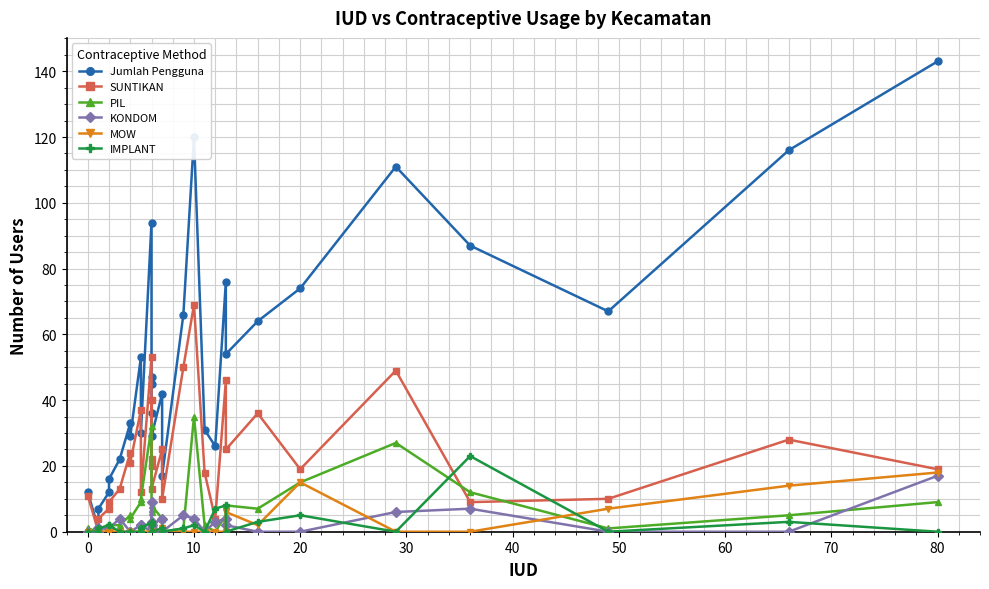

Reading left to right, extract all data points from this chart.

Jumlah Pengguna: 12	1	7	12	16	22	33	29	53	30	94	45	47	36	29	42	17	66	120	31	26	76	54	64	74	111	87	67	116	143
SUNTIKAN: 11	0	4	7	9	13	24	21	37	12	53	22	40	20	13	25	10	50	69	18	4	46	25	36	19	49	9	10	28	19
PIL: 1	0	0	0	2	2	5	4	9	10	32	6	0	7	8	4	0	1	35	2	0	5	8	7	15	27	12	1	5	9
KONDOM: 0	0	1	1	1	4	0	0	2	2	0	9	1	3	2	4	0	5	4	0	3	4	2	0	0	6	7	0	0	17
MOW: 0	0	0	0	0	0	0	0	0	0	0	0	0	0	0	1	0	0	0	0	0	0	6	2	15	0	0	7	14	18
IMPLANT: 0	0	1	2	2	0	0	0	0	1	3	2	0	0	0	1	0	1	2	0	7	8	0	3	5	0	23	0	3	0